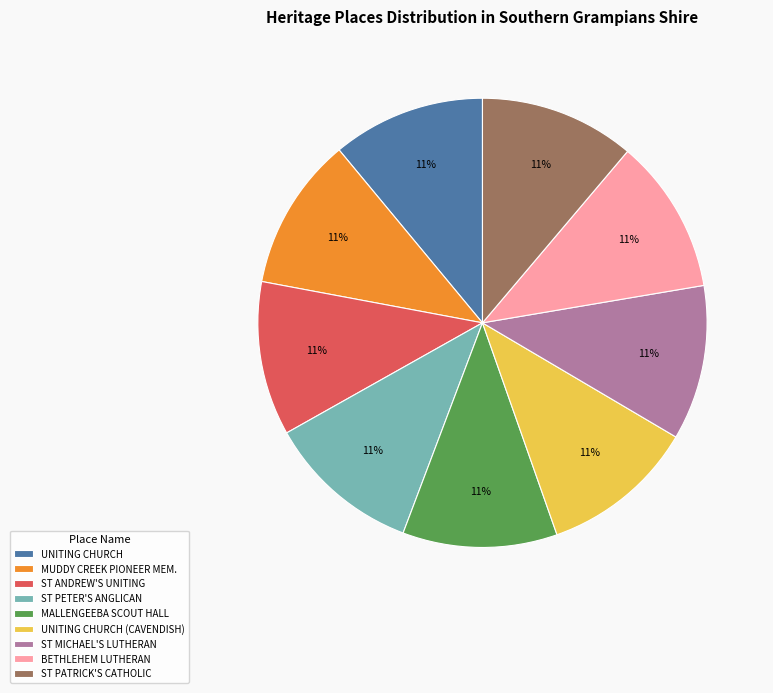

To the nearest percent, what is the combined percentage of ST MICHAEL'S LUTHERAN and ST ANDREW'S UNITING?

22%